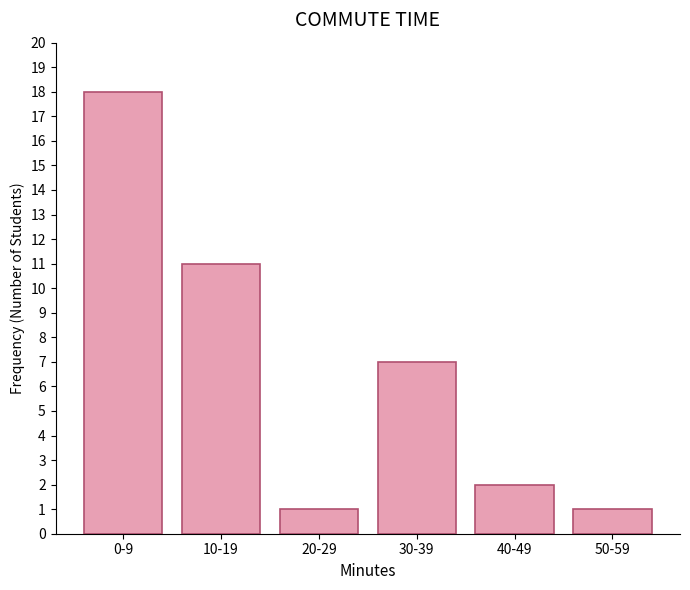

Reading right to left, extract all data points from this chart.

50-59=1	40-49=2	30-39=7	20-29=1	10-19=11	0-9=18